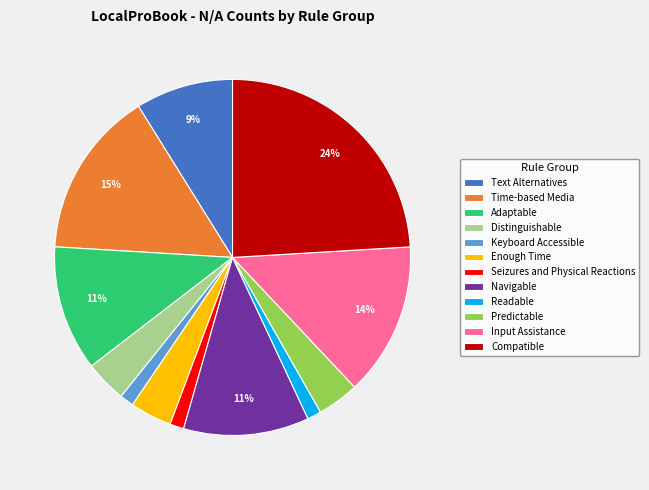

What is the largest slice in the pie chart?

Compatible